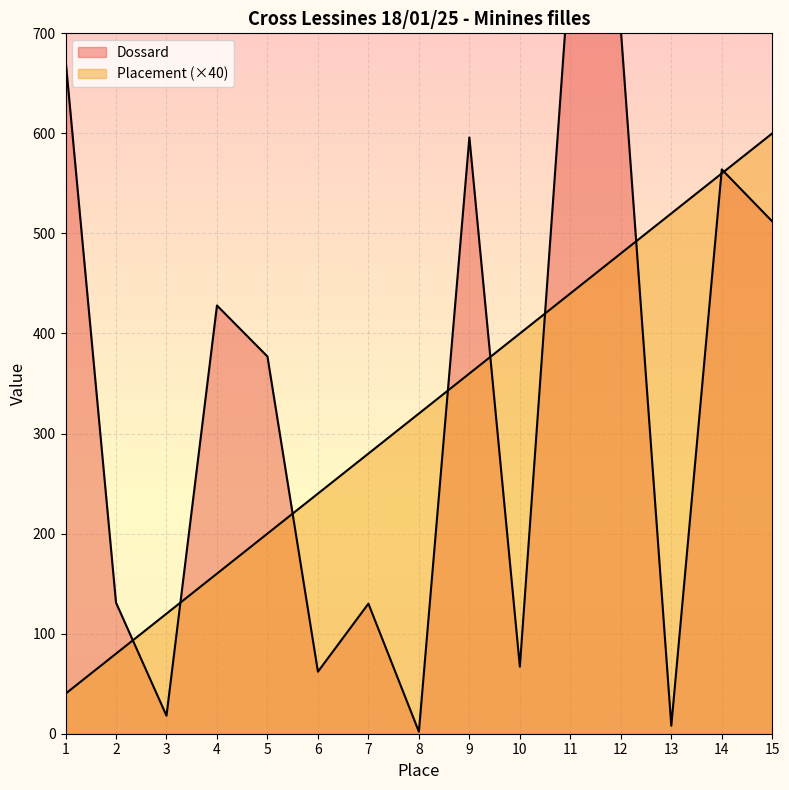

What is the difference between the maximum and minimum values in the Placement series?

560